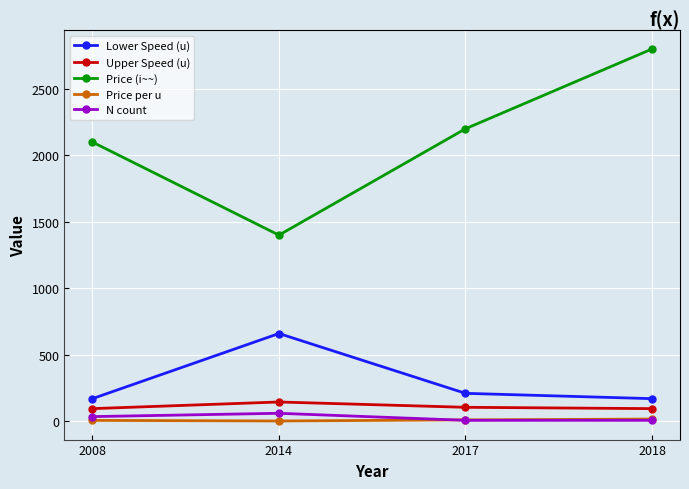

Does the chart have visible grid lines?

Yes